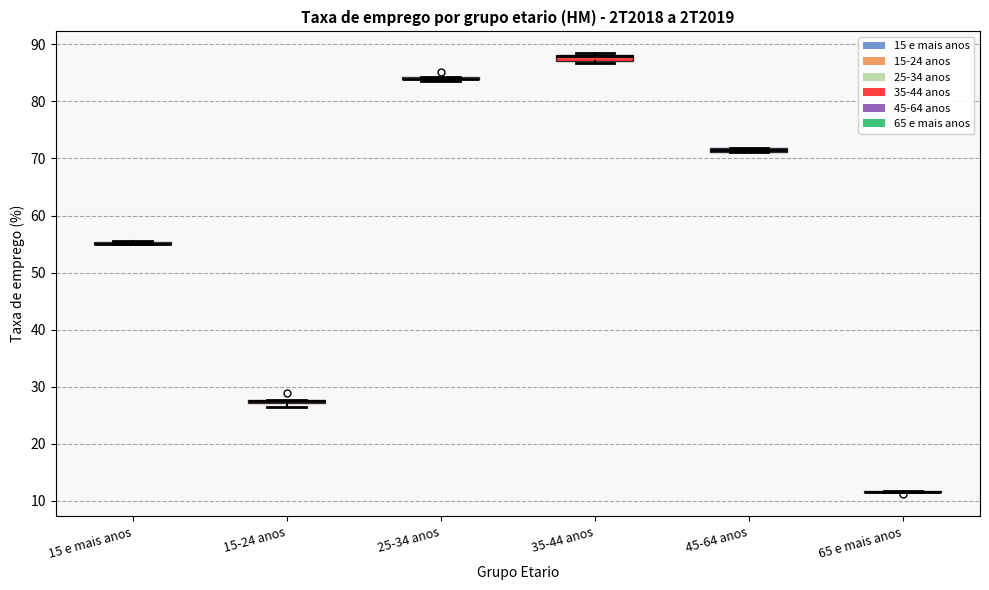

Where is the upper edge of the box for 35-44 anos on the y-axis? The values are not printed on the chart, so give them approximately, as read against the axis.

88